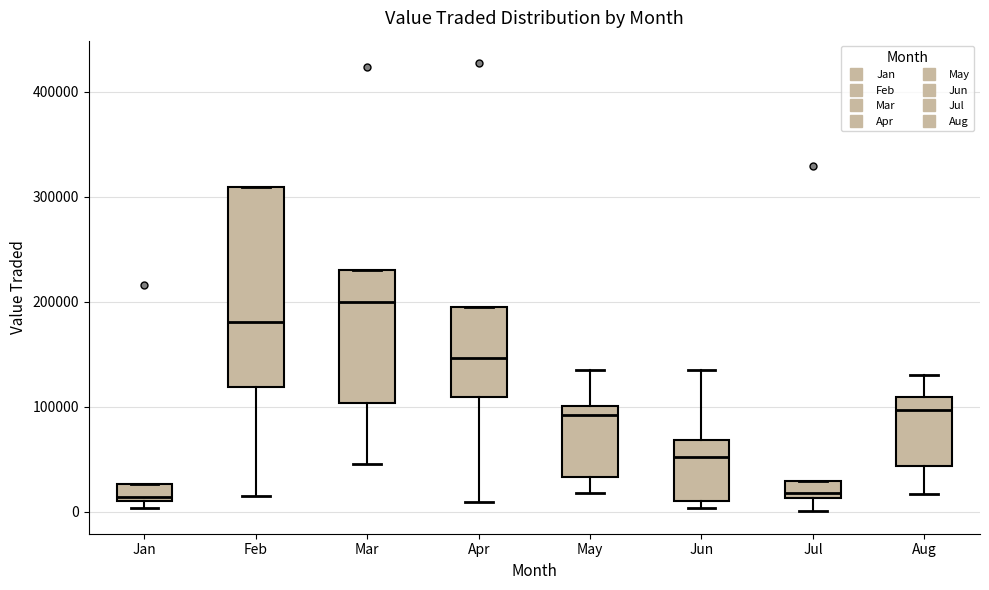

Which box has the highest median line?

Mar